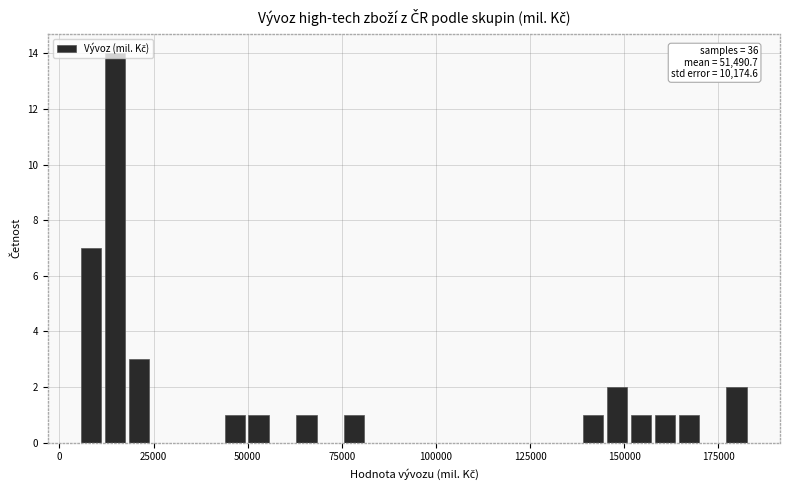

Around what value on the x-axis is the tallest bar? Give the approximate position of its centre, as read against the axis.

15000